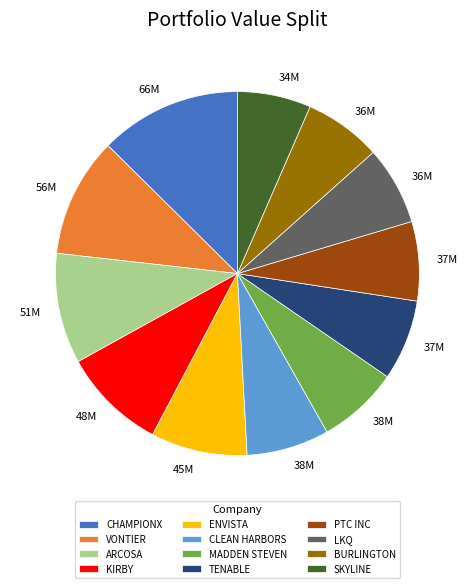

Do ENVISTA and CHAMPIONX together represent more than half of the pie?

No